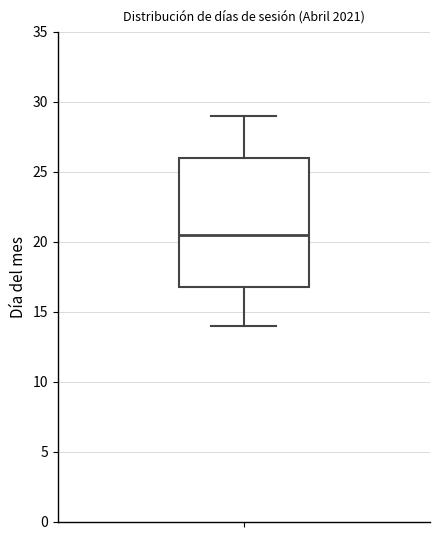

Transcribe this box plot: give where the median line is, the range the box spans, and where the two whiskers end, as read against the y-axis. The values are not printed on the chart, so give them approximately, as read against the axis.

median 20.5, box 17.0 to 26.0, whiskers 14.0 to 29.0